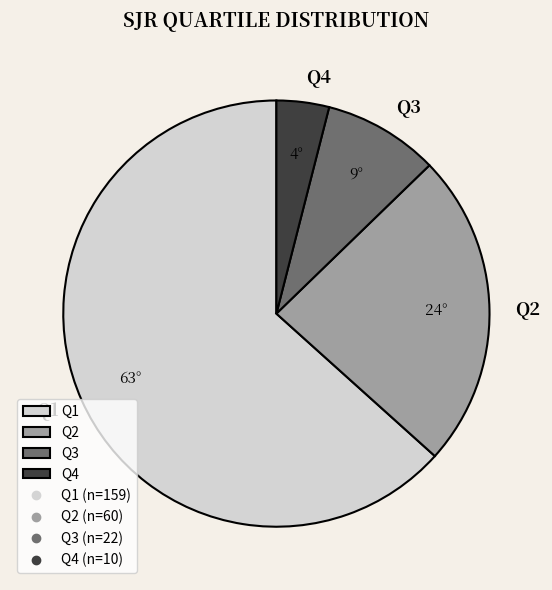

How many segments does this pie chart have?

4